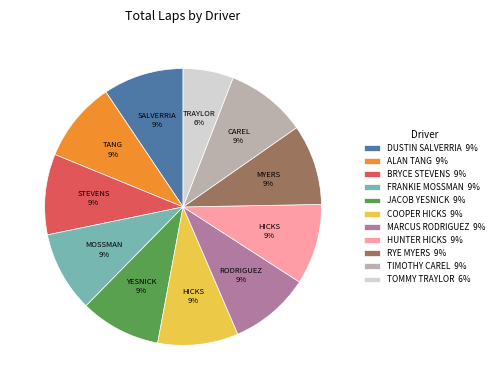

Is it true that TOMMY TRAYLOR is 6% of the pie?

True